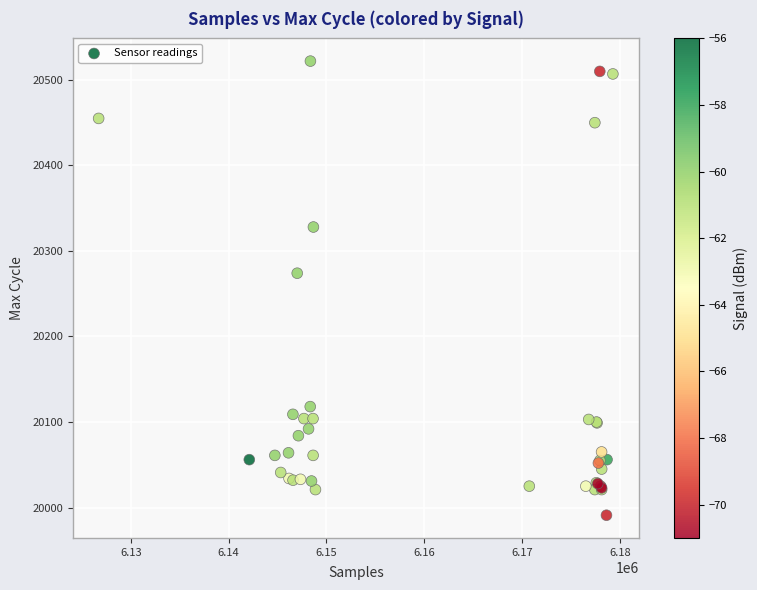

What Y value in the scatter plot is closest to 20256?

20274